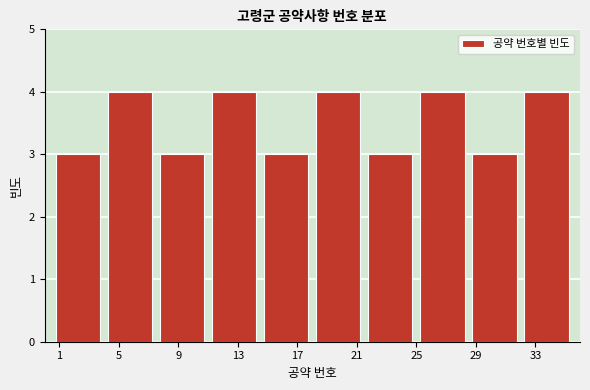

Reading left to right, transcribe this chart: for each bar, give the range it covers on the x-axis and its height. The values are not printed on the chart, so give them approximately, as read against the axis.

0.5 to 4.0: 3
4.0 to 7.5: 4
7.5 to 11.0: 3
11.0 to 14.5: 4
14.5 to 18.0: 3
18.0 to 21.5: 4
21.5 to 25.0: 3
25.0 to 28.5: 4
28.5 to 32.0: 3
32.0 to 35.5: 4